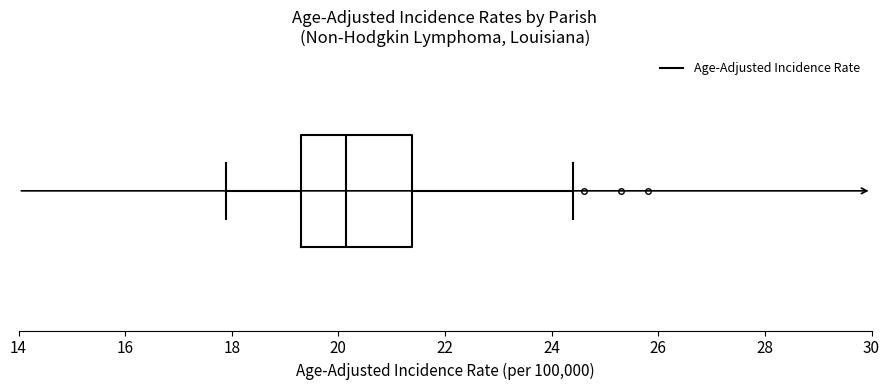

Transcribe this box plot: give where the median line is, the range the box spans, and where the two whiskers end, as read against the x-axis. The values are not printed on the chart, so give them approximately, as read against the axis.

median 20.2, box 19.4 to 21.4, whiskers 18.0 to 24.4